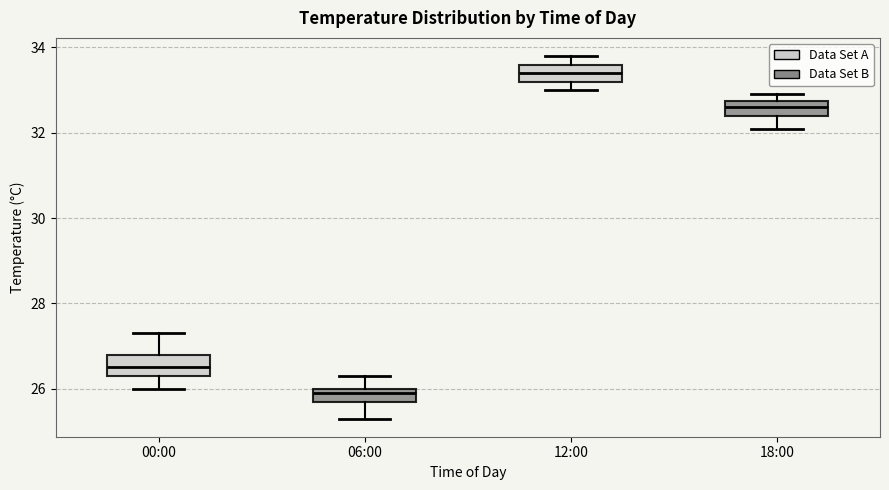

Reading left to right, transcribe this box plot: for each box, give where its median line is, the range the box spans, and where its two whiskers end, as read against the y-axis. The values are not printed on the chart, so give them approximately, as read against the axis.

00:00: median 26.6, box 26.4 to 26.8, whiskers 26.0 to 27.4
06:00: median 26.0 (just below the box's upper edge), box 25.8 to 26.0, whiskers 25.4 to 26.4
12:00: median 33.4, box 33.2 to 33.6, whiskers 33.0 to 33.8
18:00: median 32.6, box 32.4 to 32.8, whiskers 32.2 to 33.0